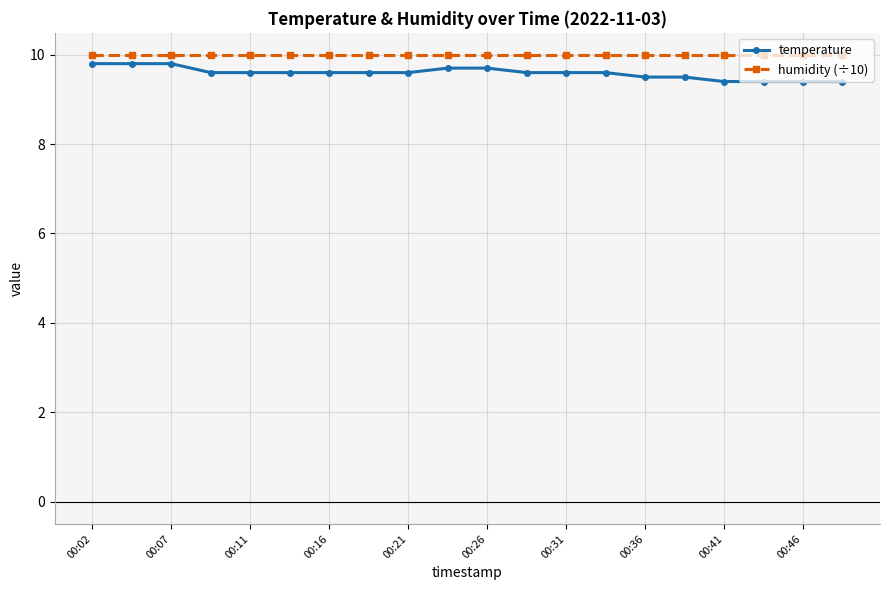

Does the chart display data point markers on the line(s)?

Yes